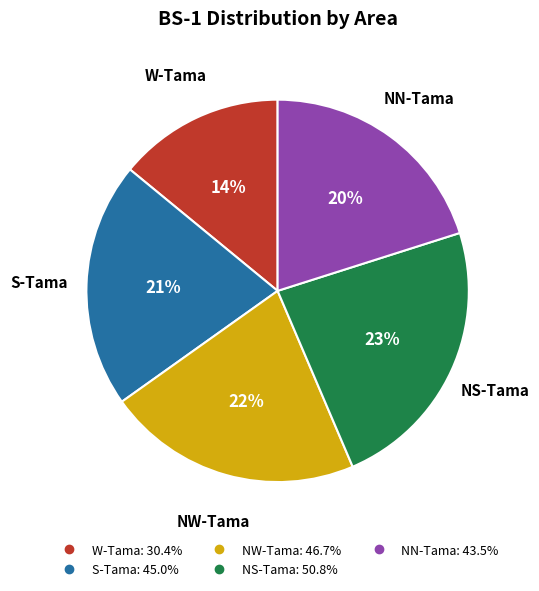

Count the number of slices in the pie.

5